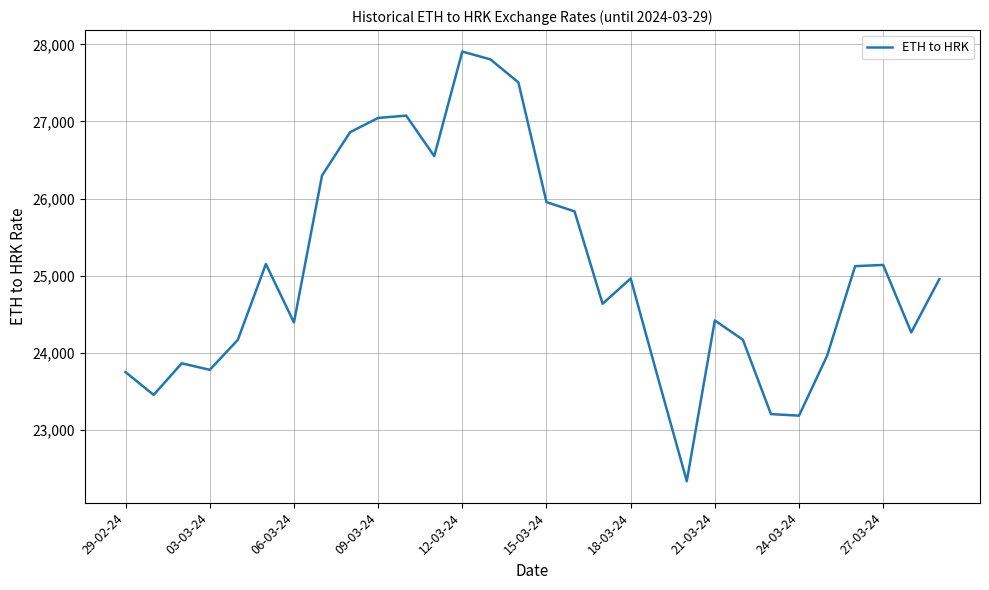

What is the difference between the second highest and minimum values?

5466